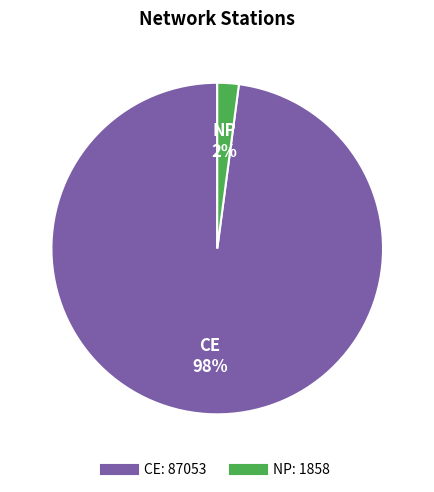

To the nearest percent, what is the combined percentage of NP and CE?

100%